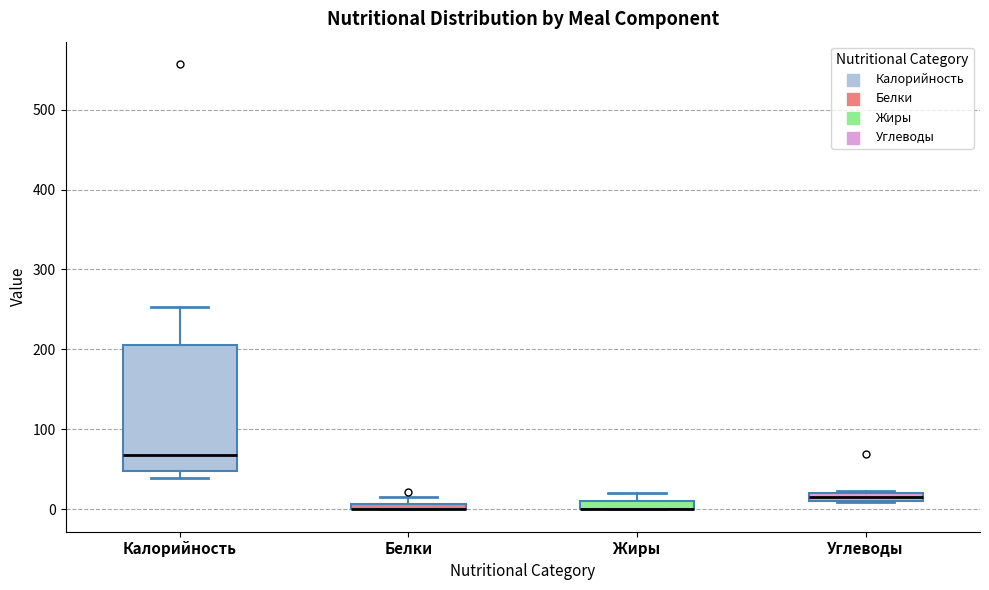

Where is the lower edge of the box for Белки on the y-axis? The values are not printed on the chart, so give them approximately, as read against the axis.

0